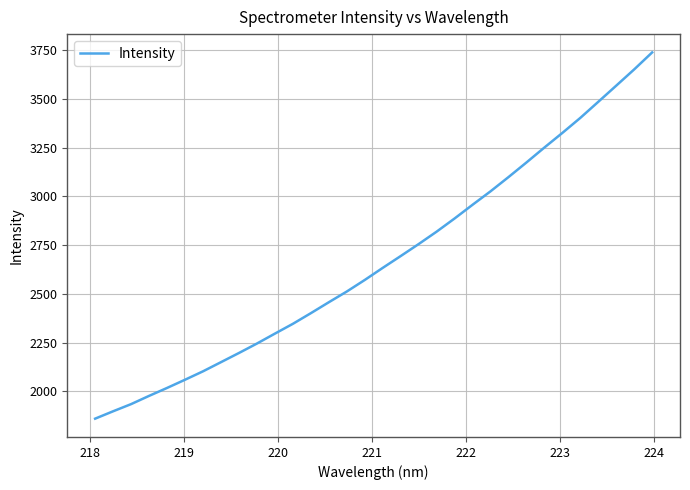

What is the maximum value shown in the chart?

3738.6